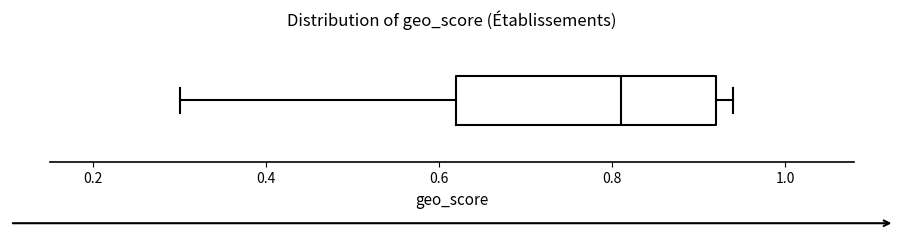

Where does the median line of the box sit on the x-axis? The values are not printed on the chart, so give them approximately, as read against the axis.

0.82